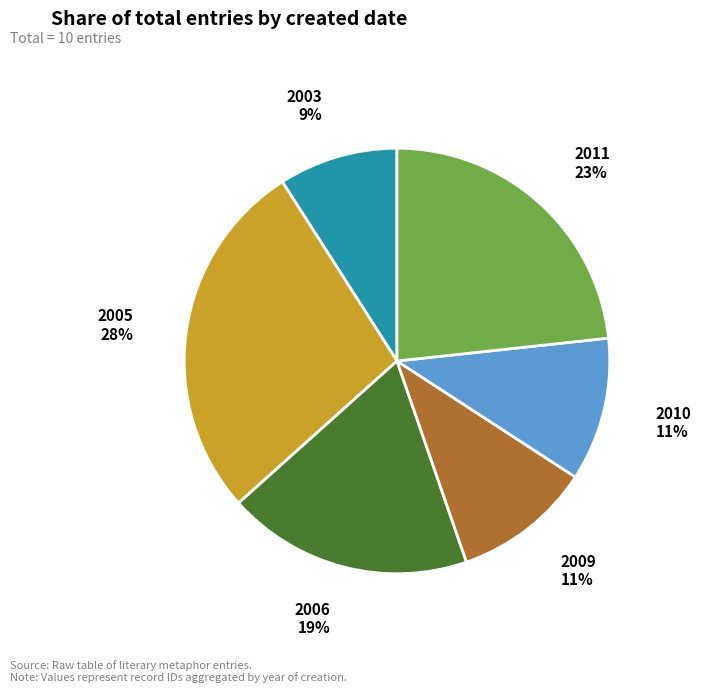

The 2005 slice represents 37% of the pie. True or false?

False